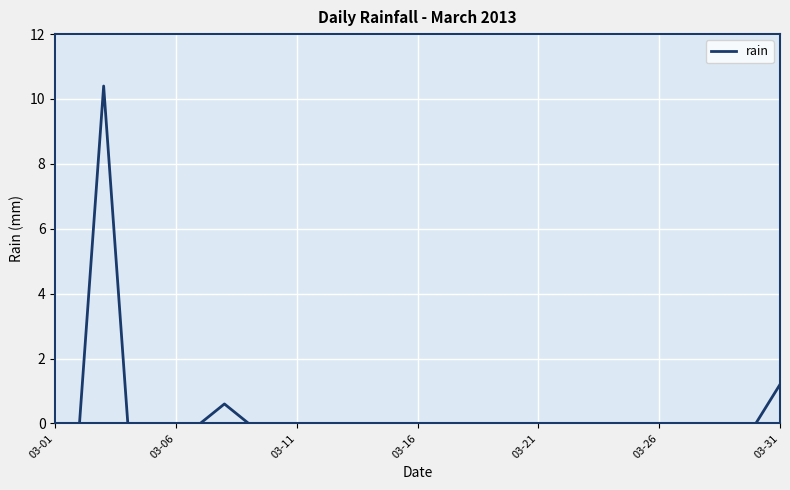

What is the maximum value shown in the chart?

10.4